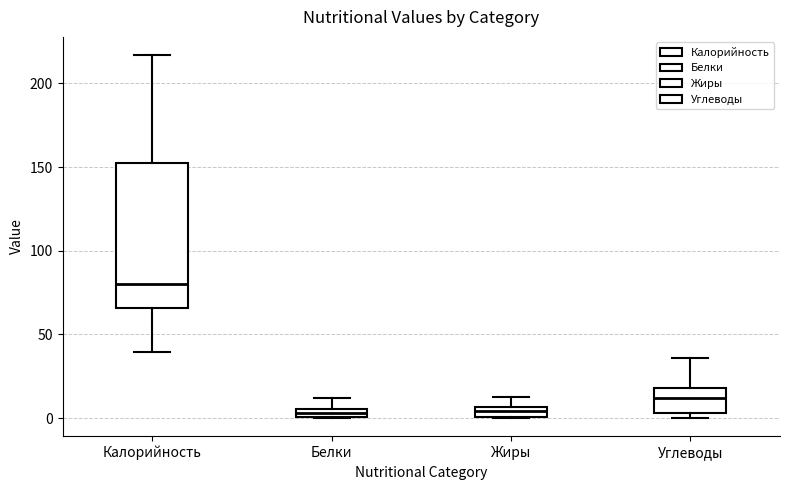

Comparing the boxes themselves (not the whiskers), which one is the tallest?

Калорийность